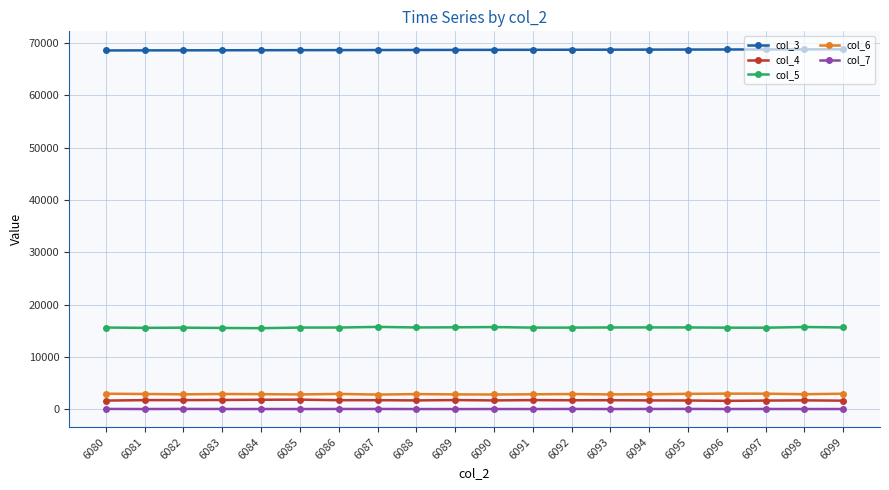

At how many categories does at least one series exceed 6449?

20